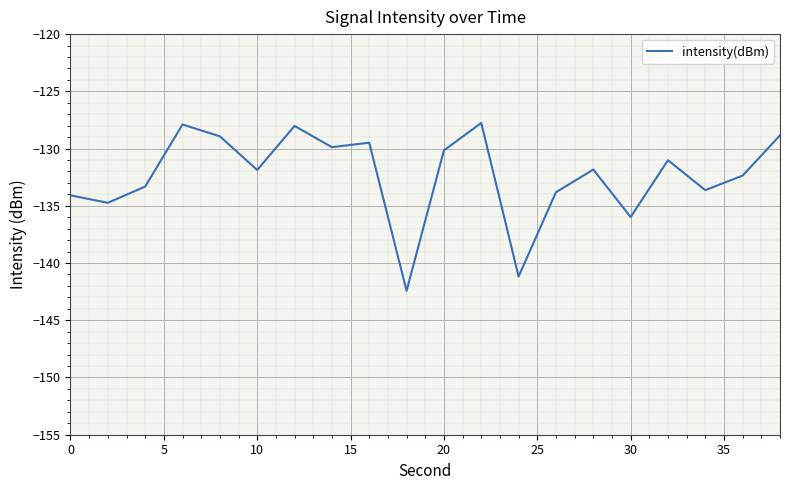

What is the difference between the maximum and second lowest values?

13.4